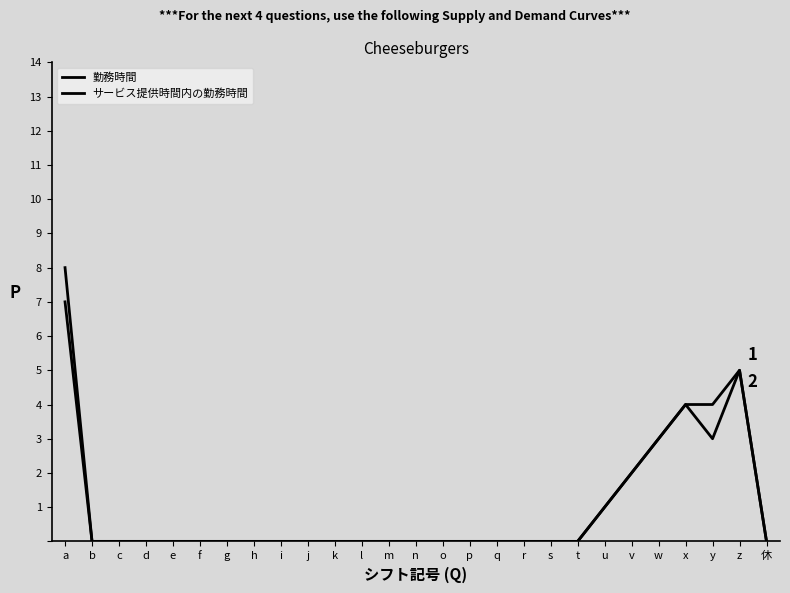

Count the サービス提供時間内の勤務時間 values in the range 0 to 1.

21